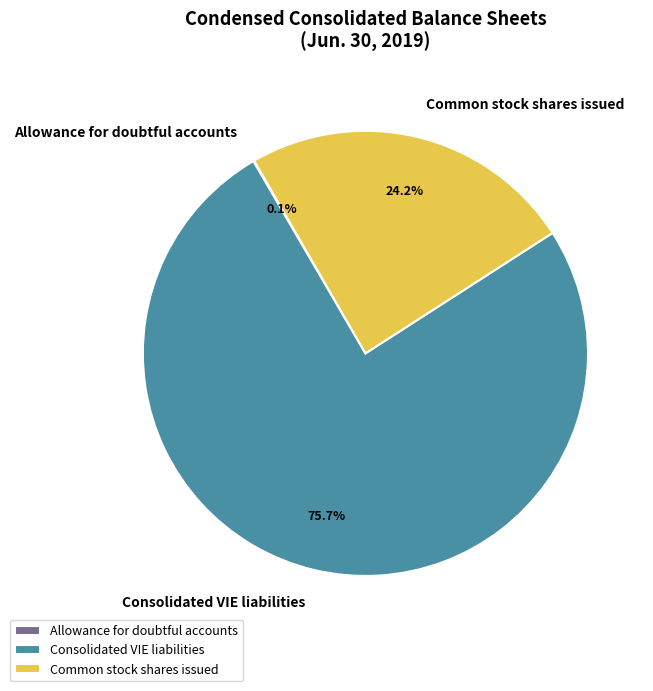

Does any single category account for the majority?

Yes